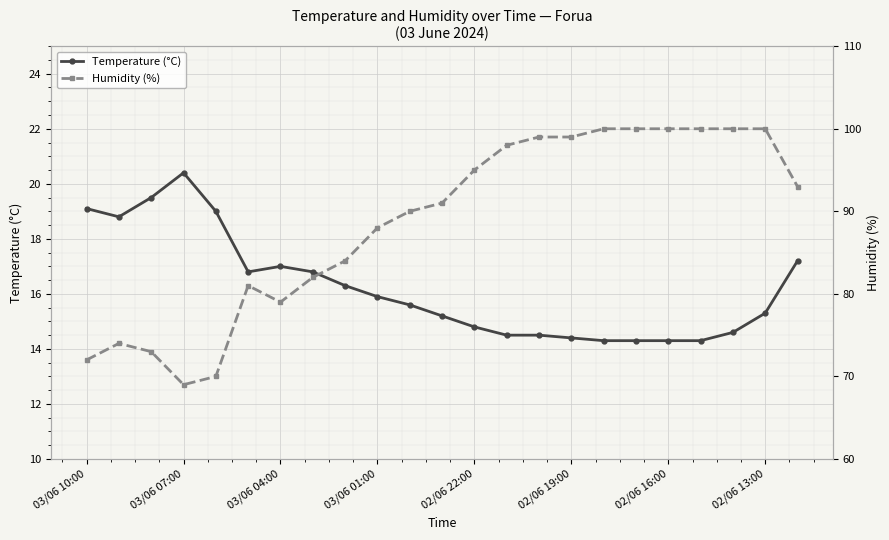

What is the sum of all Temperature (°C) values?

372.9